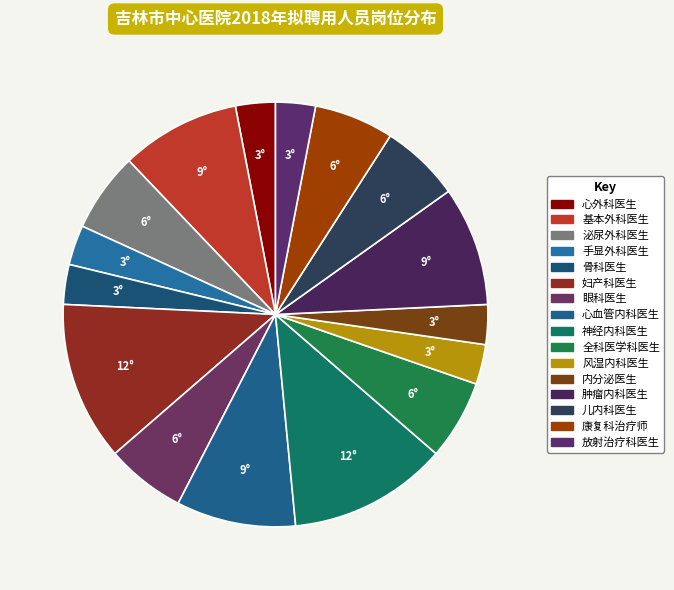

How many segments does this pie chart have?

16